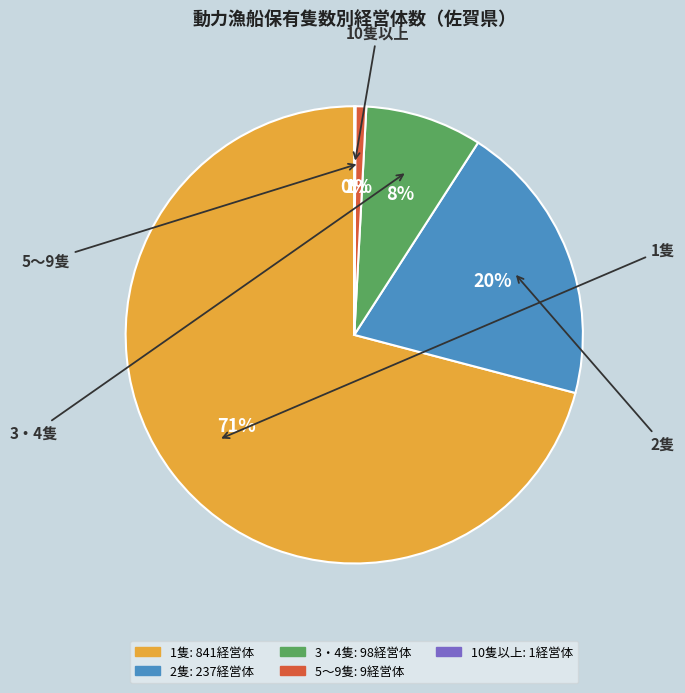

Do 2隻 and 5～9隻 together represent more than half of the pie?

No